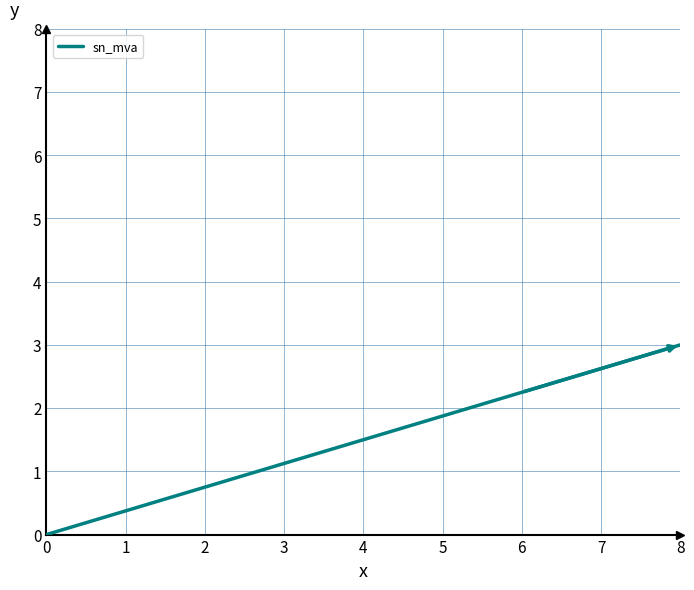

How many lines are shown in the chart?

1